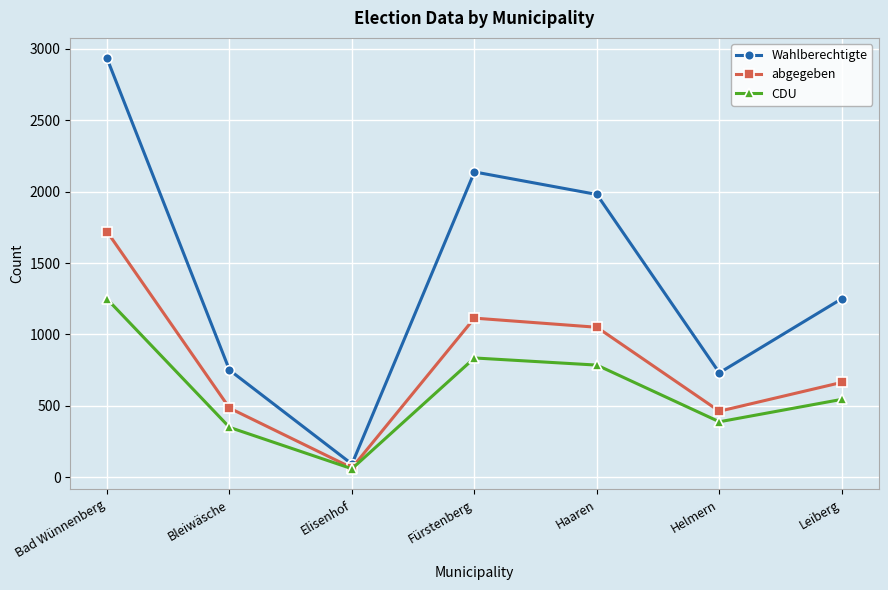

What is the difference between the Wahlberechtigte values at Bleiwäsche and Helmern?

19